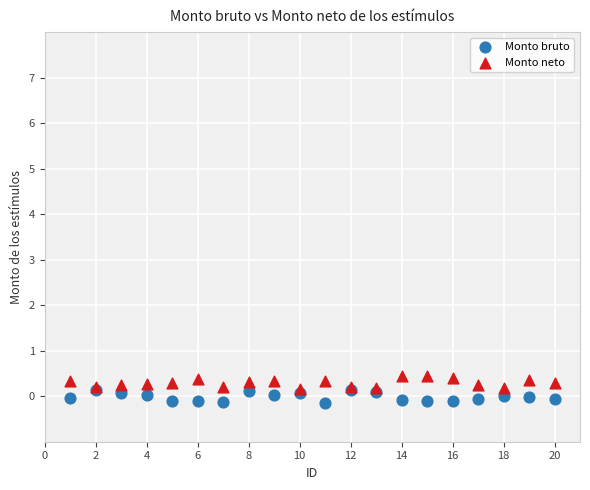

What are all the series names shown in the legend?

Monto bruto, Monto neto